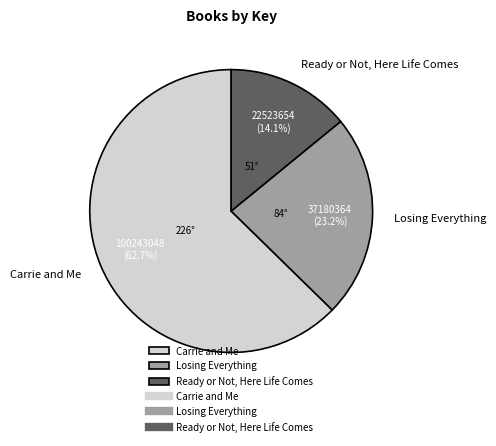

How many slices are in this pie chart?

3